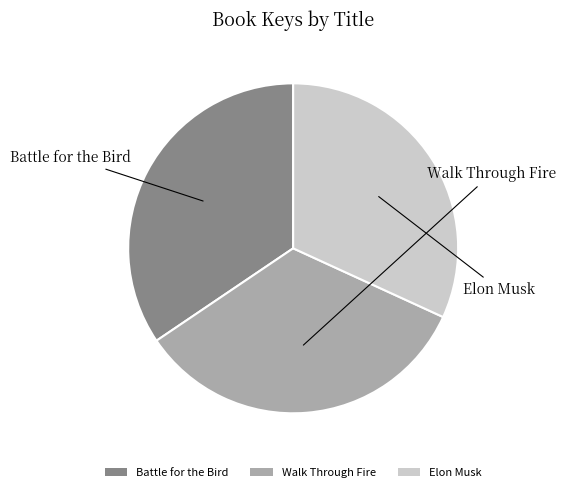

Which has a higher value, Elon Musk or Battle for the Bird?

Battle for the Bird